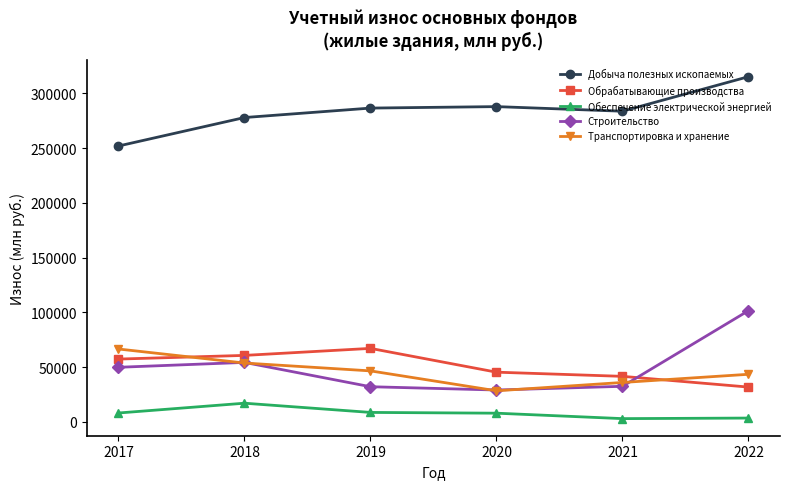

What is the difference between the Строительство values at 2021 and 2018?

21818